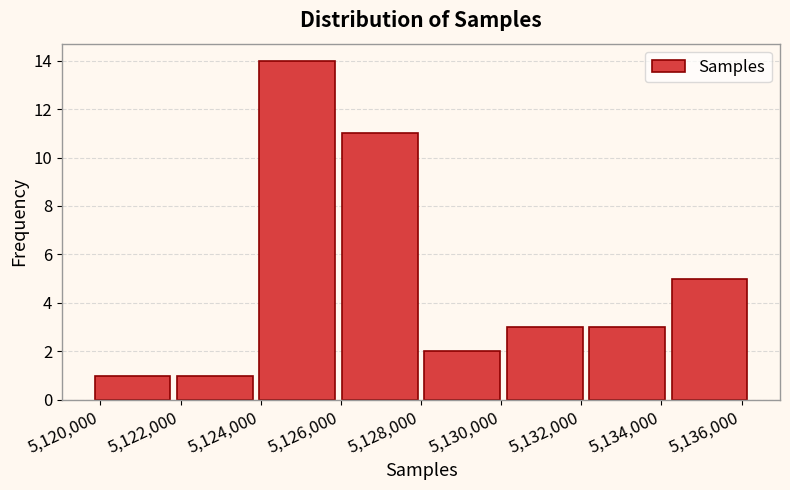

Reading left to right, transcribe this chart: for each bar, give the range it covers on the x-axis and its height. Neither the bar edges nor the heights are printed on the chart, so give them approximately, as read against the axes.

5119800 to 5121800: 1
5121800 to 5123800: 1
5123800 to 5126000: 14
5126000 to 5128000: 11
5128000 to 5130000: 2
5130000 to 5132200: 3
5132200 to 5134200: 3
5134200 to 5136200: 5